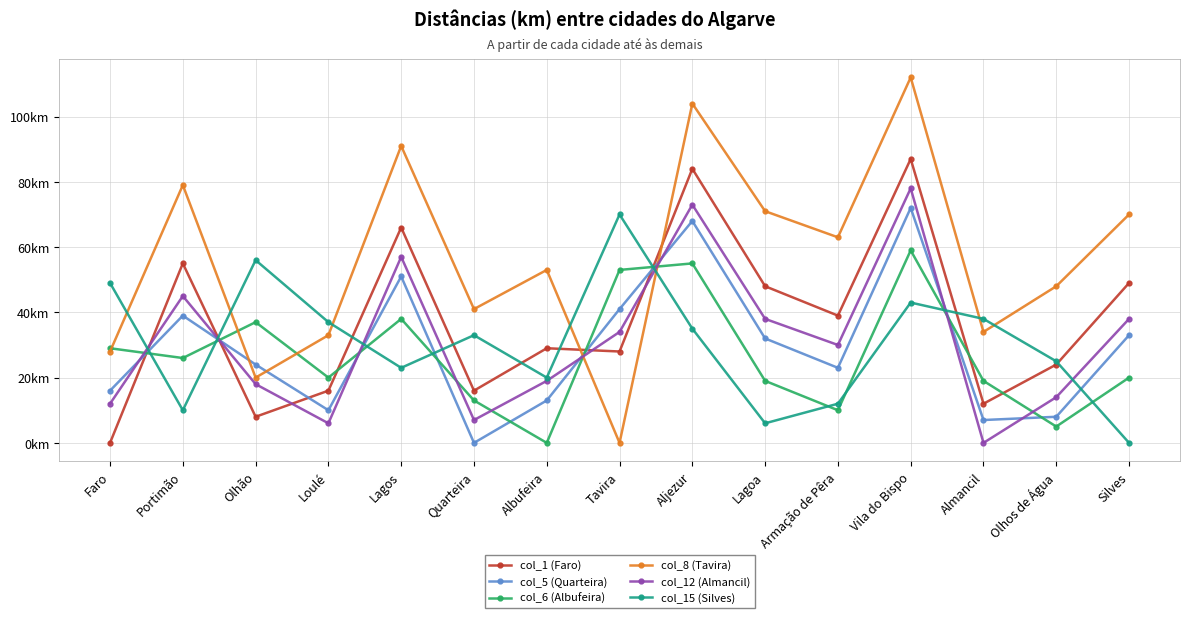

Which series has the largest range (max minus min)?

col_8 (Tavira)